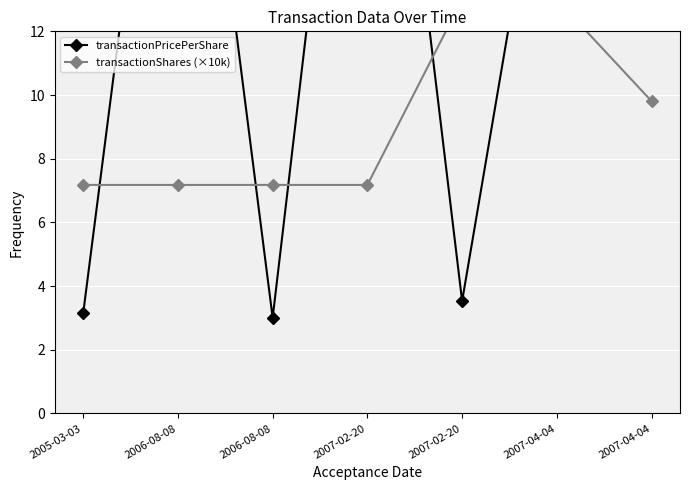

Which has a higher value, 2006-08-08 or 2007-02-20?

2006-08-08